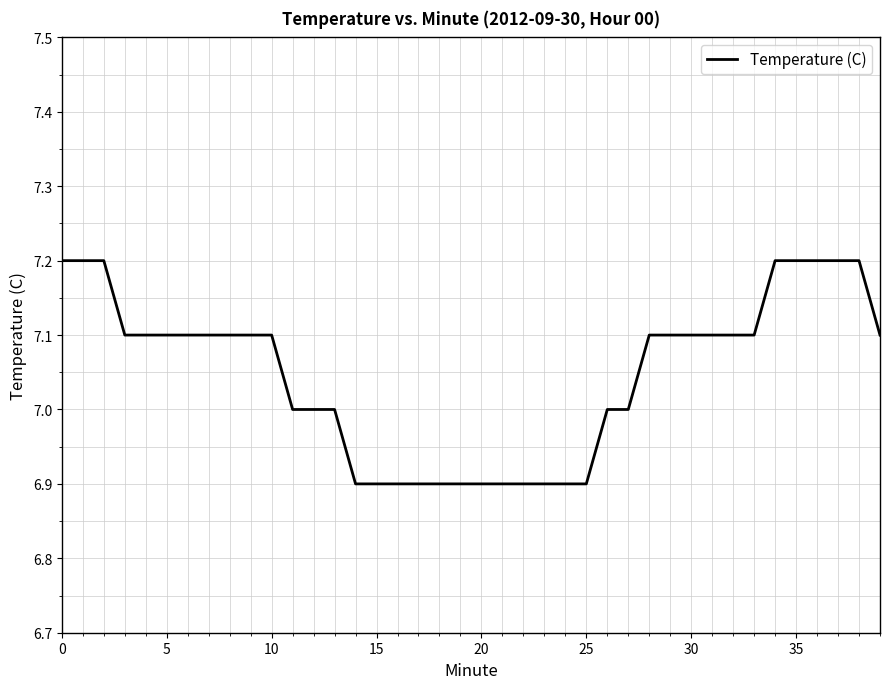

What is the difference between the maximum and minimum values?

0.3